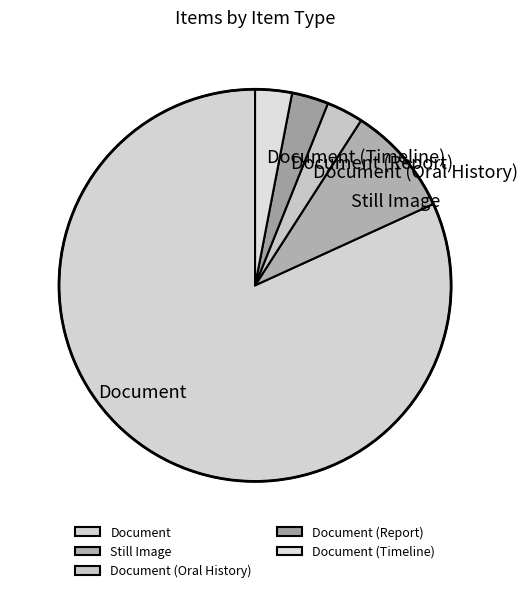

How many slices are in this pie chart?

5